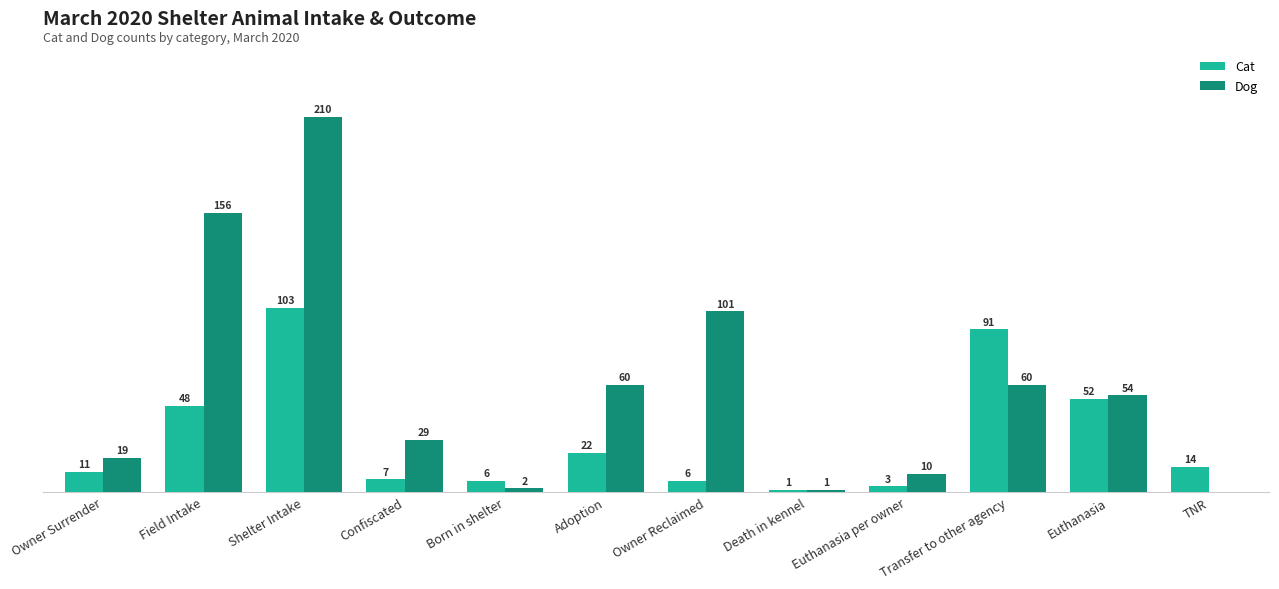

Which series changed the most between Shelter Intake and Adoption?

Dog